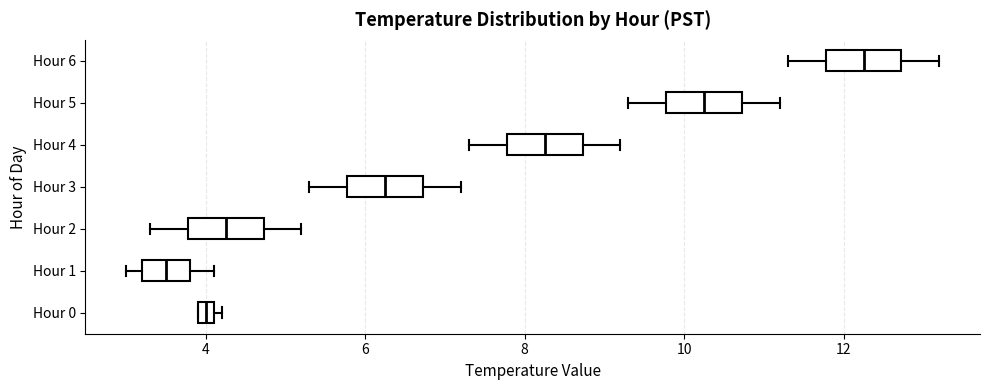

Which box's median line is the furthest to the right?

Hour 6